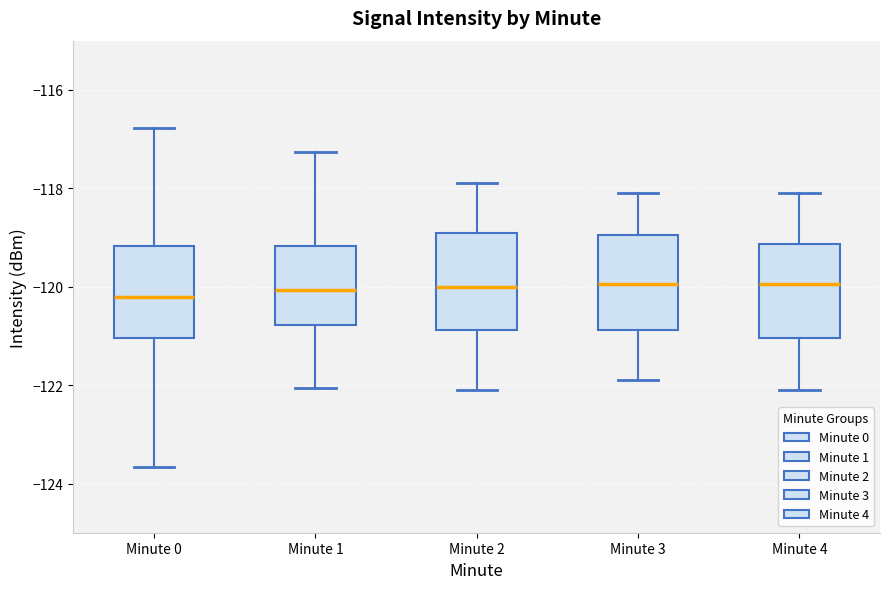

Reading left to right, transcribe this box plot: for each box, give where its median line is, the range the box spans, and where its two whiskers end, as read against the y-axis. The values are not printed on the chart, so give them approximately, as read against the axis.

Minute 0: median -120.2, box -121.0 to -119.2, whiskers -123.6 to -116.8
Minute 1: median -120.0, box -120.8 to -119.2, whiskers -122.0 to -117.2
Minute 2: median -120.0, box -120.8 to -118.8, whiskers -122.0 to -117.8
Minute 3: median -120.0, box -120.8 to -119.0, whiskers -121.8 to -118.0
Minute 4: median -120.0, box -121.0 to -119.2, whiskers -122.0 to -118.0